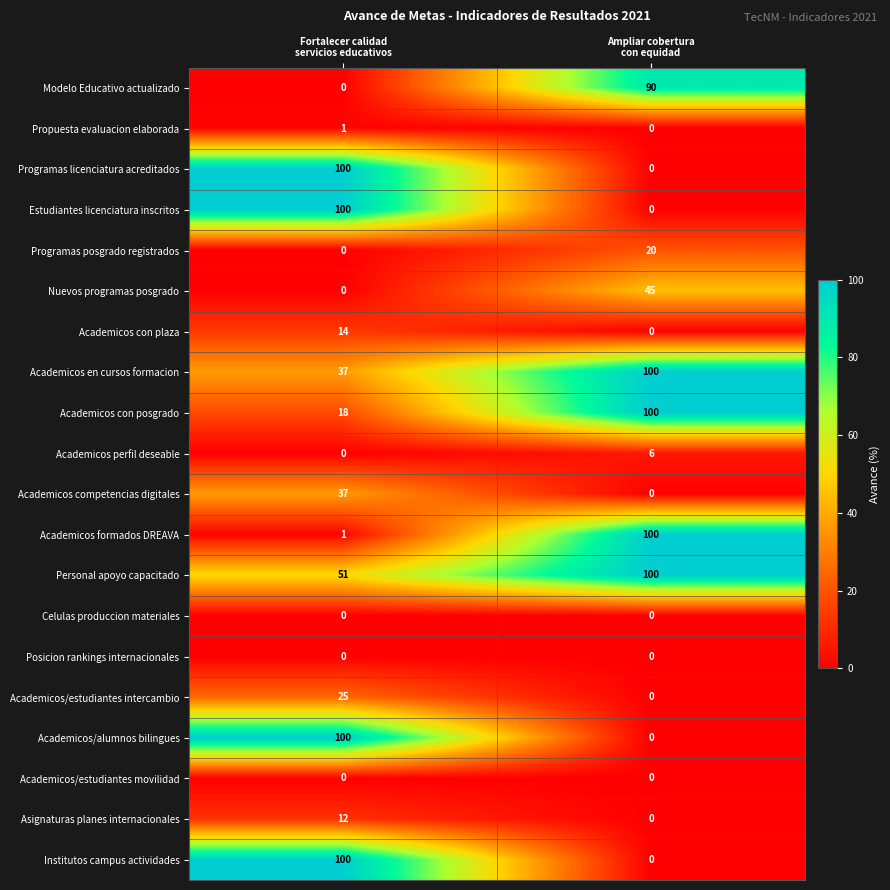

What is the difference between the highest and lowest values at Fortalecer calidad
servicios educativos?

100